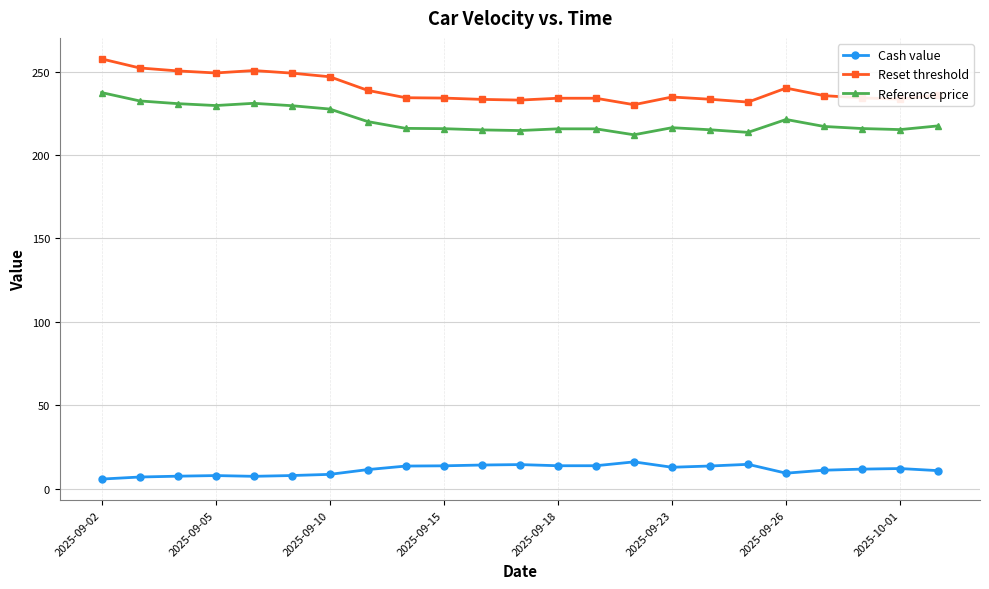

What is the minimum value for Cash value?

5.8